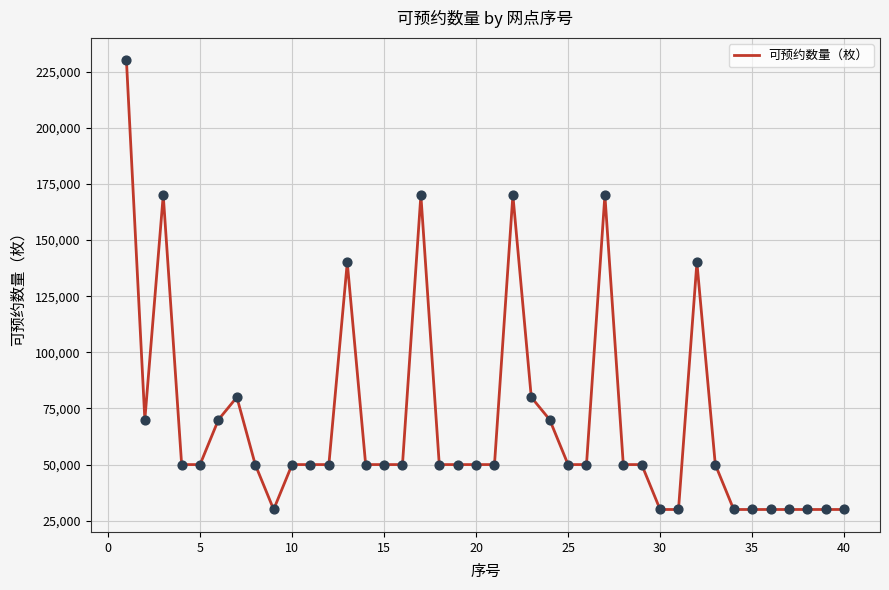

What is the difference between the maximum and minimum values?

200000